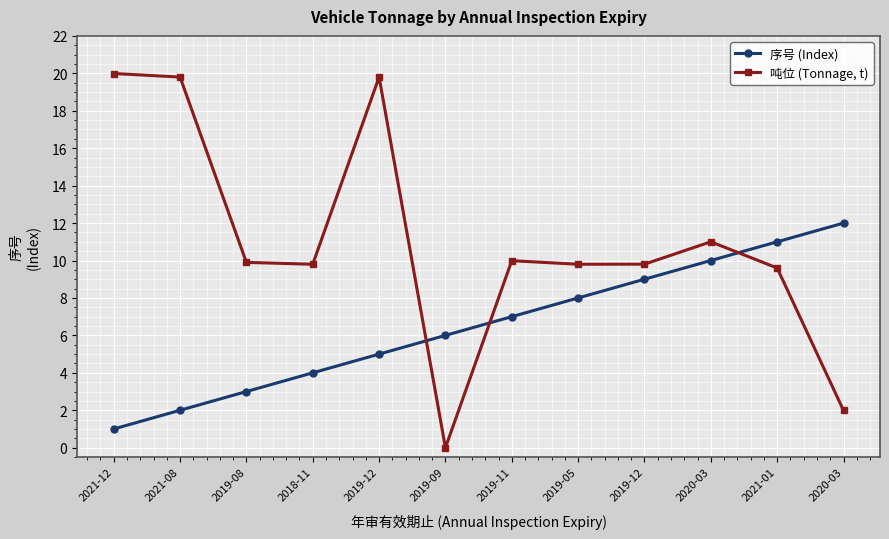

What is the total value across all series at 2021-01?

20.6